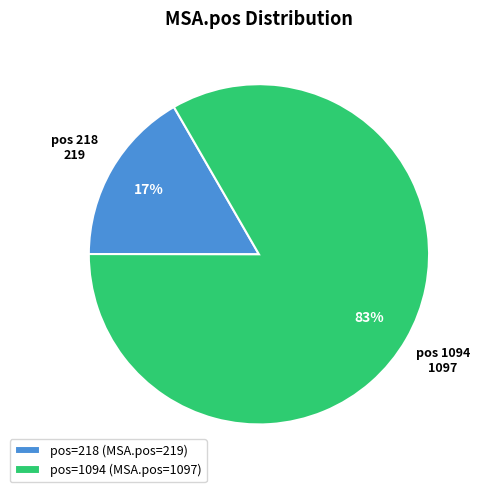

Between pos=1094 (MSA.pos=1097) and pos=218 (MSA.pos=219), which is larger?

pos=1094 (MSA.pos=1097)